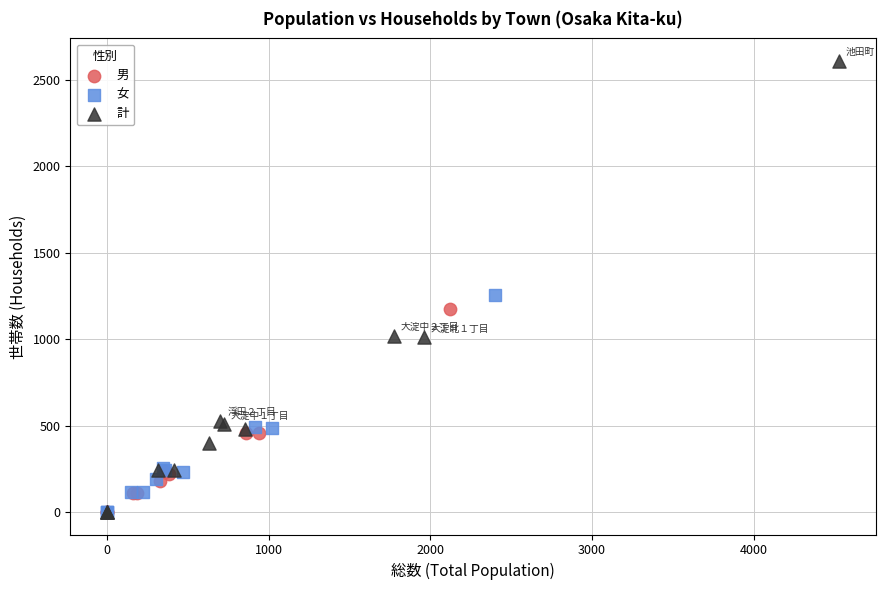

Which series has the largest Y range (max minus min)?

計